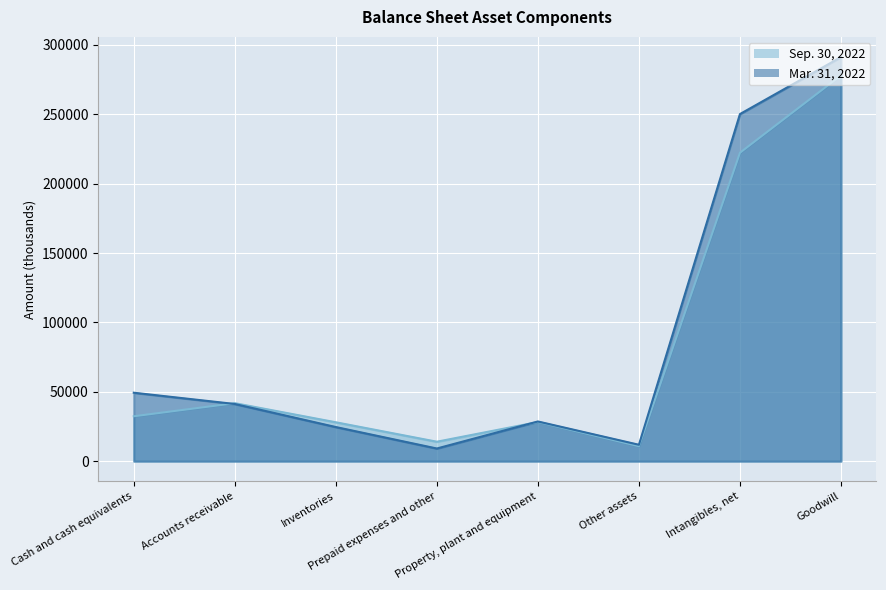

Between Accounts receivable and Goodwill, which series saw the biggest shift?

Mar. 31, 2022